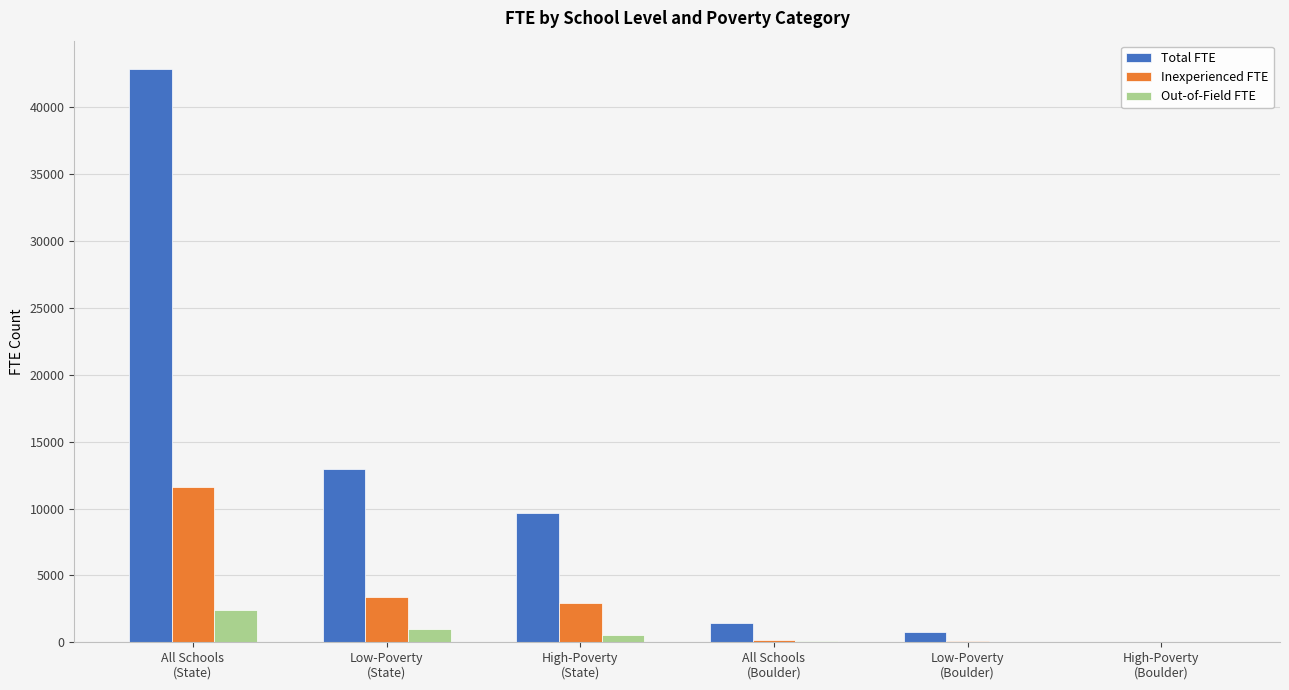

Where is Out-of-Field FTE nearest to the value 1207?

Low-Poverty
(State)